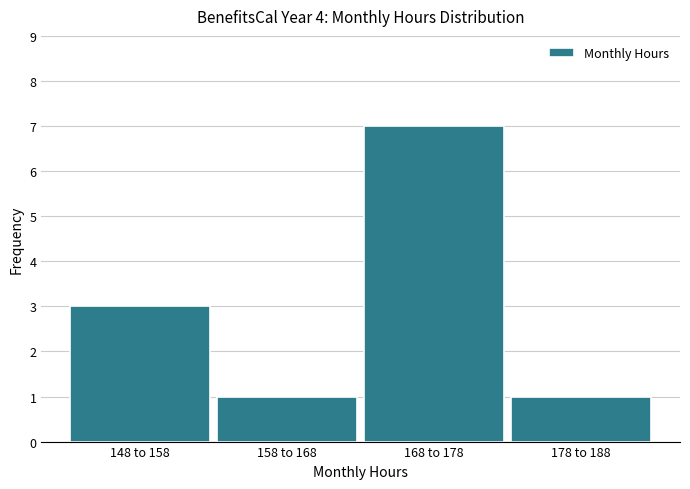

Reading left to right, transcribe all the data shown in this chart.

3	1	7	1